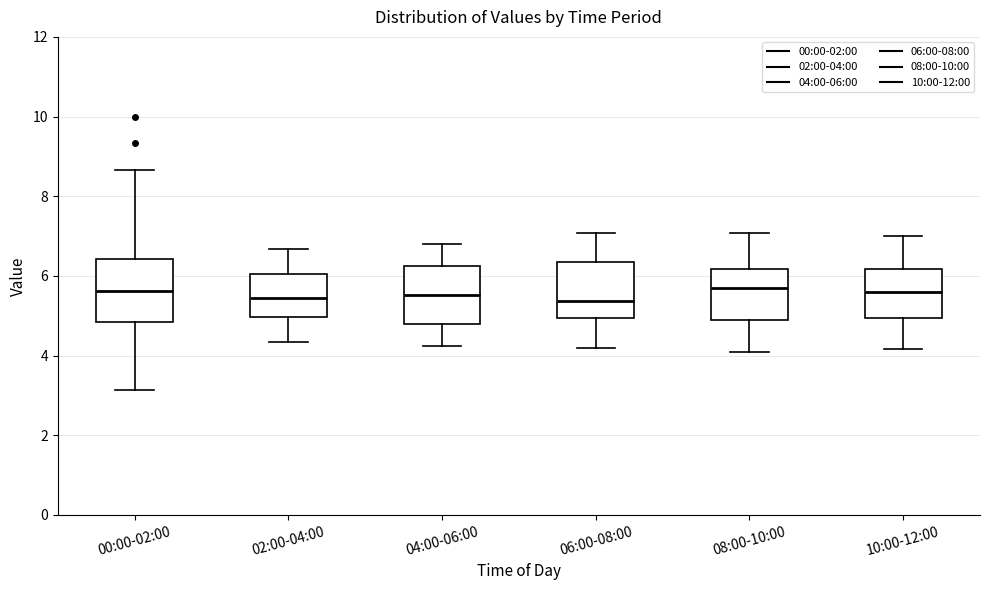

Reading left to right, transcribe this box plot: for each box, give where its median line is, the range the box spans, and where its two whiskers end, as read against the y-axis. The values are not printed on the chart, so give them approximately, as read against the axis.

00:00-02:00: median 5.6, box 4.8 to 6.4, whiskers 3.2 to 8.6
02:00-04:00: median 5.4, box 5.0 to 6.0, whiskers 4.4 to 6.6
04:00-06:00: median 5.6, box 4.8 to 6.2, whiskers 4.2 to 6.8
06:00-08:00: median 5.4, box 5.0 to 6.4, whiskers 4.2 to 7.0
08:00-10:00: median 5.6, box 5.0 to 6.2, whiskers 4.2 to 7.0
10:00-12:00: median 5.6, box 5.0 to 6.2, whiskers 4.2 to 7.0